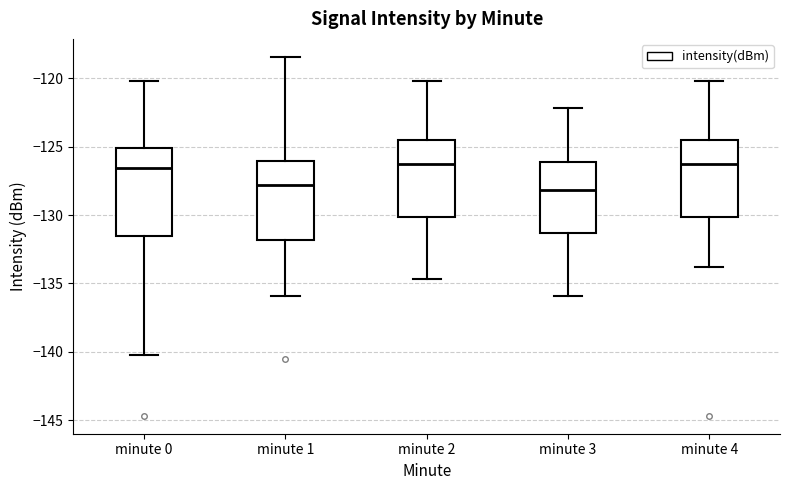

Reading left to right, read every box against the y-axis: the position of its median line, the range the box covers, and the ends of its whiskers. The values are not printed on the chart, so give them approximately, as read against the axis.

minute 0: median -126.5, box -131.5 to -125.0, whiskers -140.5 to -120.0
minute 1: median -128.0, box -132.0 to -126.0, whiskers -136.0 to -118.5
minute 2: median -126.5, box -130.0 to -124.5, whiskers -134.5 to -120.0
minute 3: median -128.0, box -131.5 to -126.0, whiskers -136.0 to -122.0
minute 4: median -126.5, box -130.0 to -124.5, whiskers -134.0 to -120.0